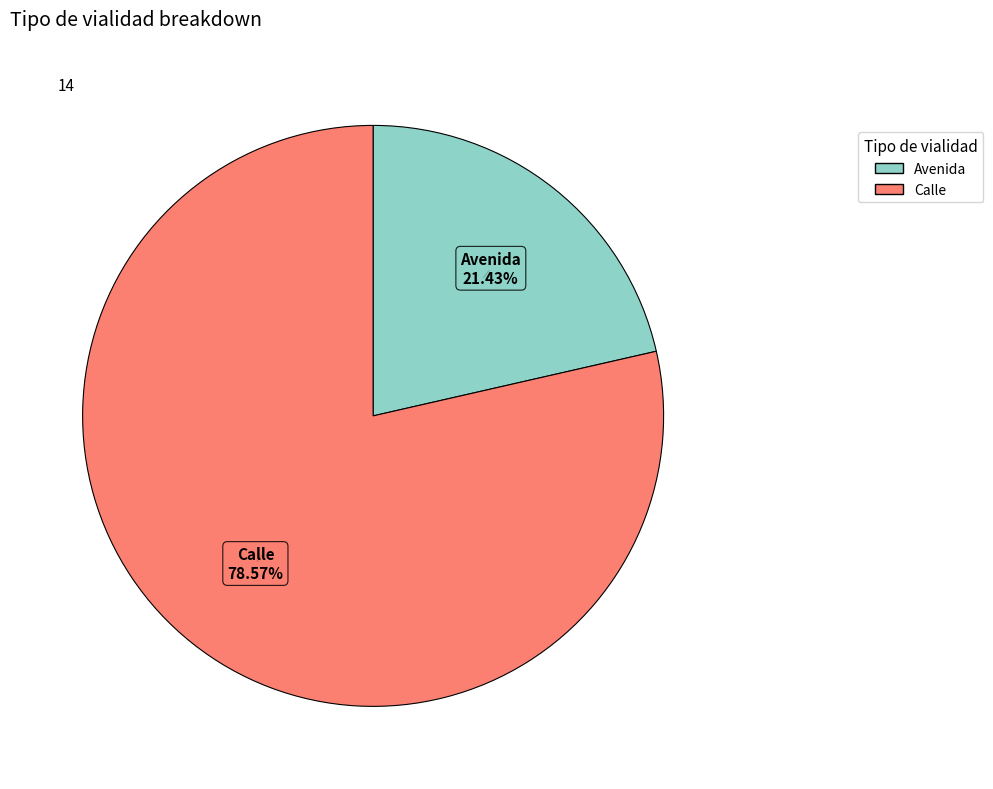

Is there any slice that represents more than half of the pie?

Yes